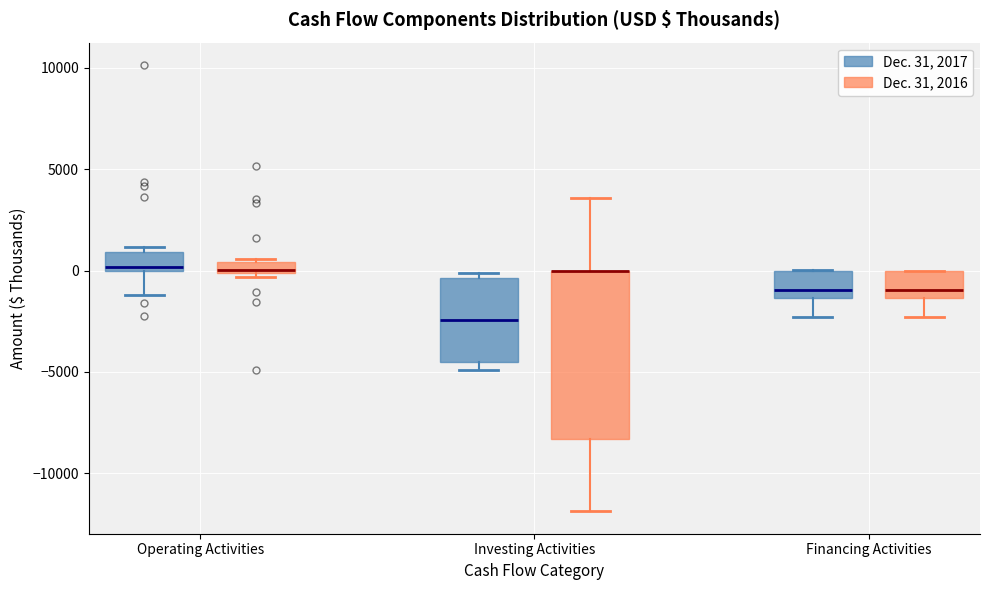

Which box is the tallest, from its lower edge to its upper edge?

Investing Activities (Dec. 31, 2016)